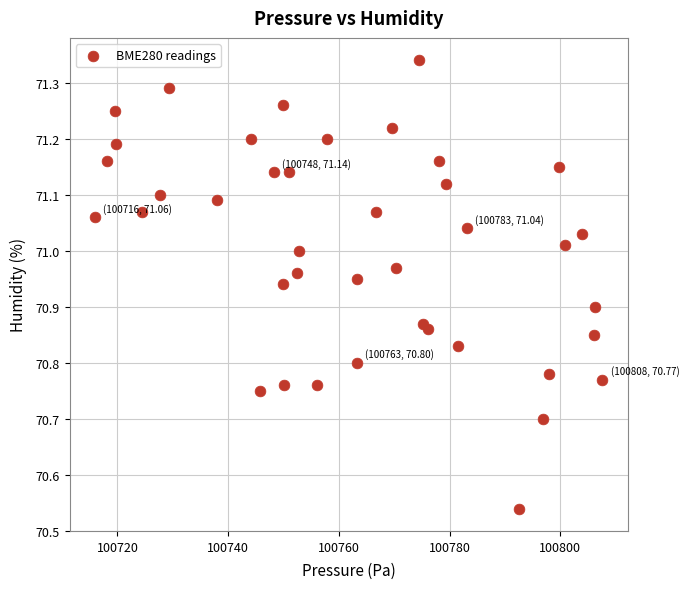

What is the range of Y values (max minus min)?

0.8